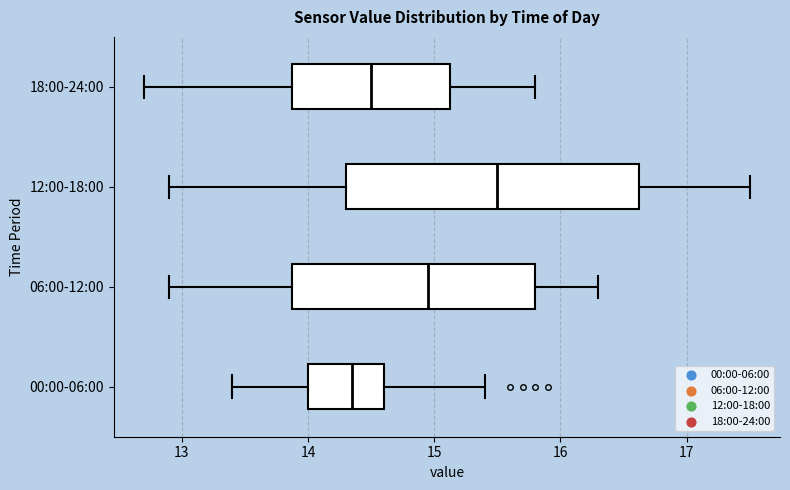

Comparing the boxes themselves (not the whiskers), which one is the widest?

12:00-18:00